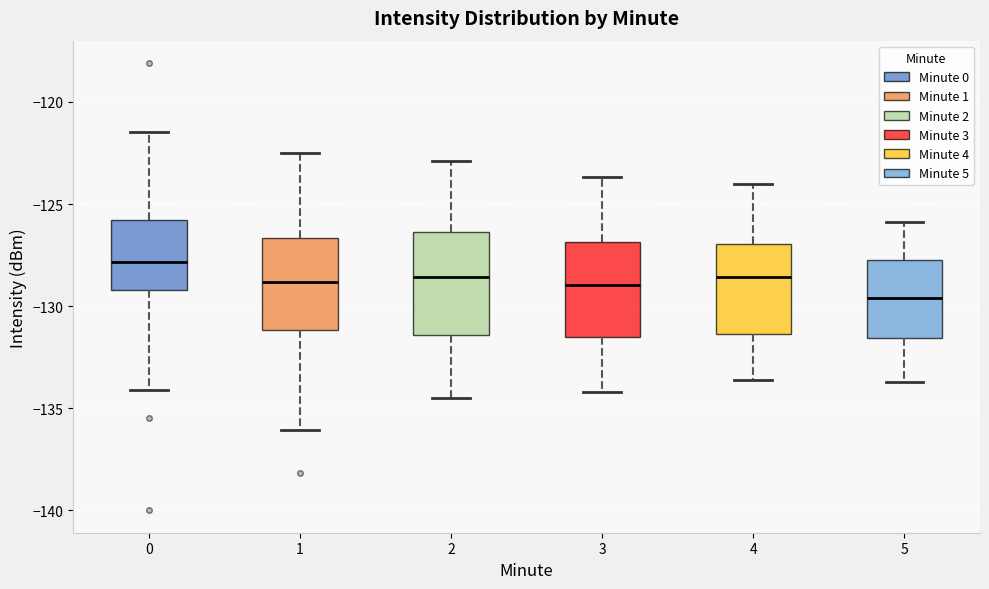

Reading left to right, read every box against the y-axis: the position of its median line, the range the box covers, and the ends of its whiskers. The values are not printed on the chart, so give them approximately, as read against the axis.

0: median -128.0, box -129.0 to -126.0, whiskers -134.0 to -121.5
1: median -129.0, box -131.0 to -126.5, whiskers -136.0 to -122.5
2: median -128.5, box -131.5 to -126.5, whiskers -134.5 to -123.0
3: median -129.0, box -131.5 to -127.0, whiskers -134.0 to -123.5
4: median -128.5, box -131.5 to -127.0, whiskers -133.5 to -124.0
5: median -129.5, box -131.5 to -127.5, whiskers -133.5 to -126.0